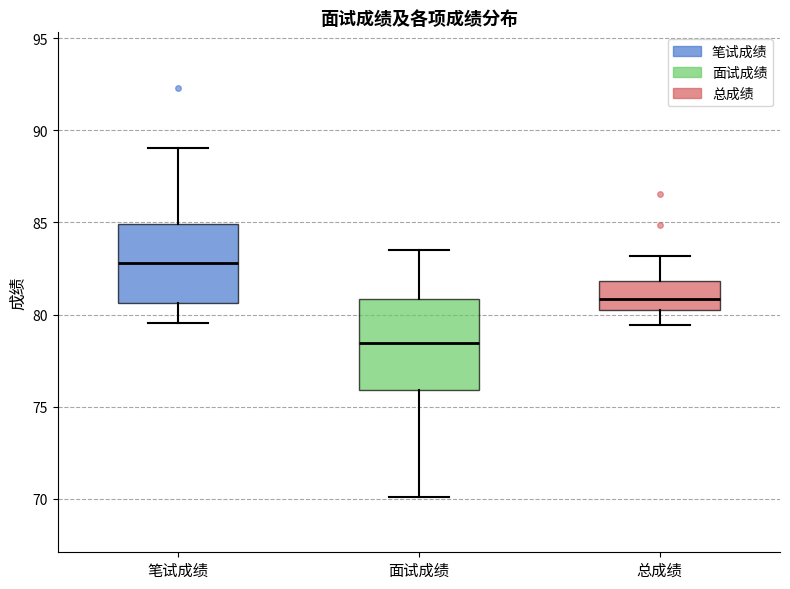

Reading left to right, read every box against the y-axis: the position of its median line, the range the box covers, and the ends of its whiskers. The values are not printed on the chart, so give them approximately, as read against the axis.

笔试成绩: median 83.0, box 80.5 to 85.0, whiskers 79.5 to 89.0
面试成绩: median 78.5, box 76.0 to 81.0, whiskers 70.0 to 83.5
总成绩: median 81.0, box 80.0 to 82.0, whiskers 79.5 to 83.0